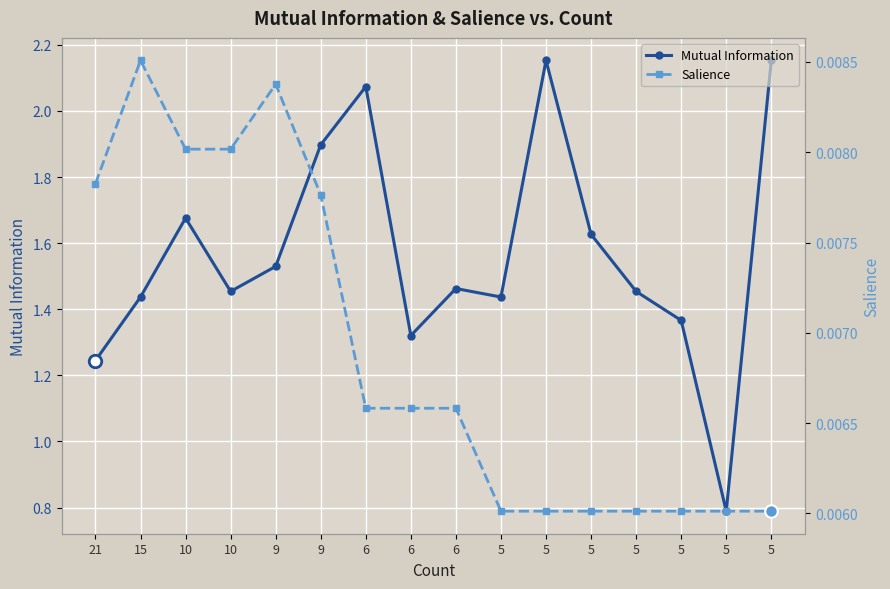

The value of Salience at 5 is 0.0. True or false?

False